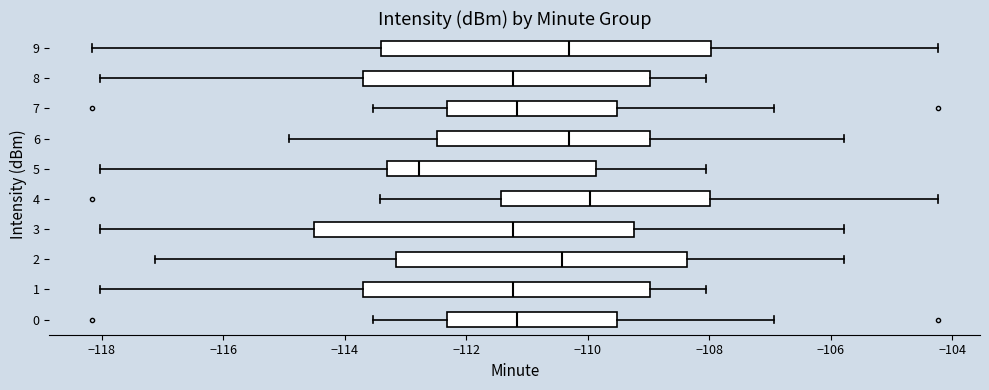

Which box's median line is the furthest to the right?

4